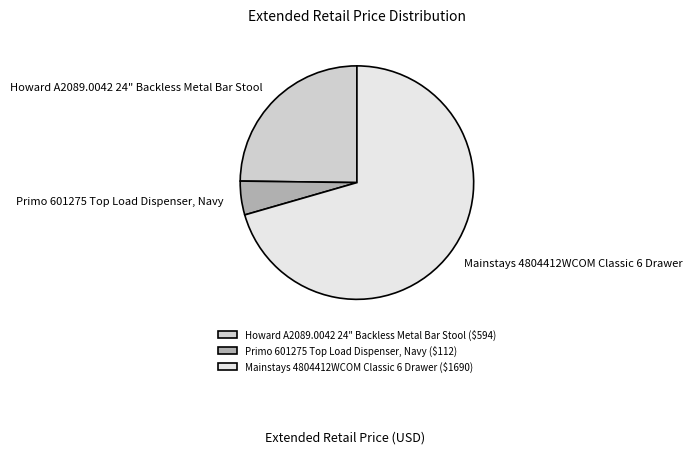

Count the number of slices in the pie.

3